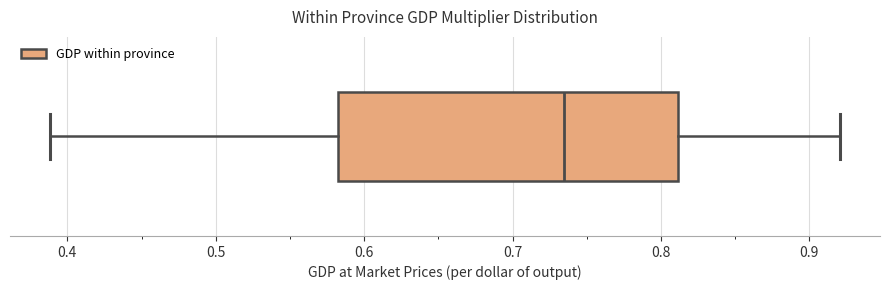

Read this box plot against the x-axis: the position of the median line, the range covered by the box, and the ends of both whiskers. The values are not printed on the chart, so give them approximately, as read against the axis.

median 0.74, box 0.58 to 0.81, whiskers 0.39 to 0.92